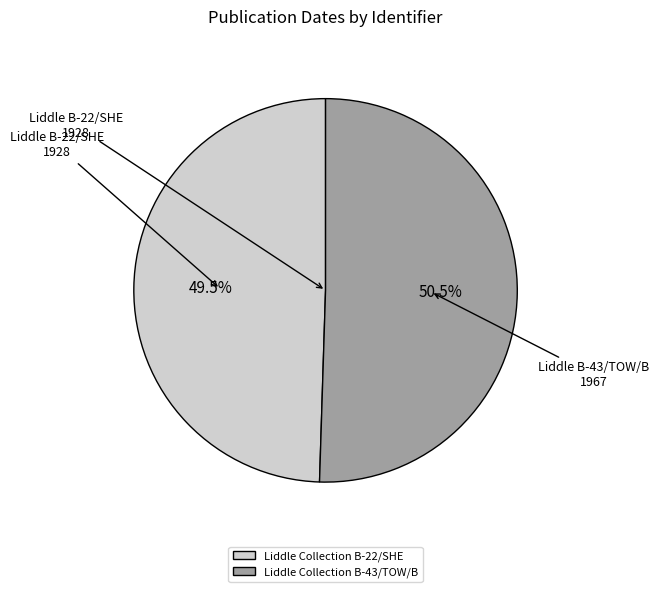

What percentage is NOT represented by Liddle Collection B-22/SHE?

50.5%